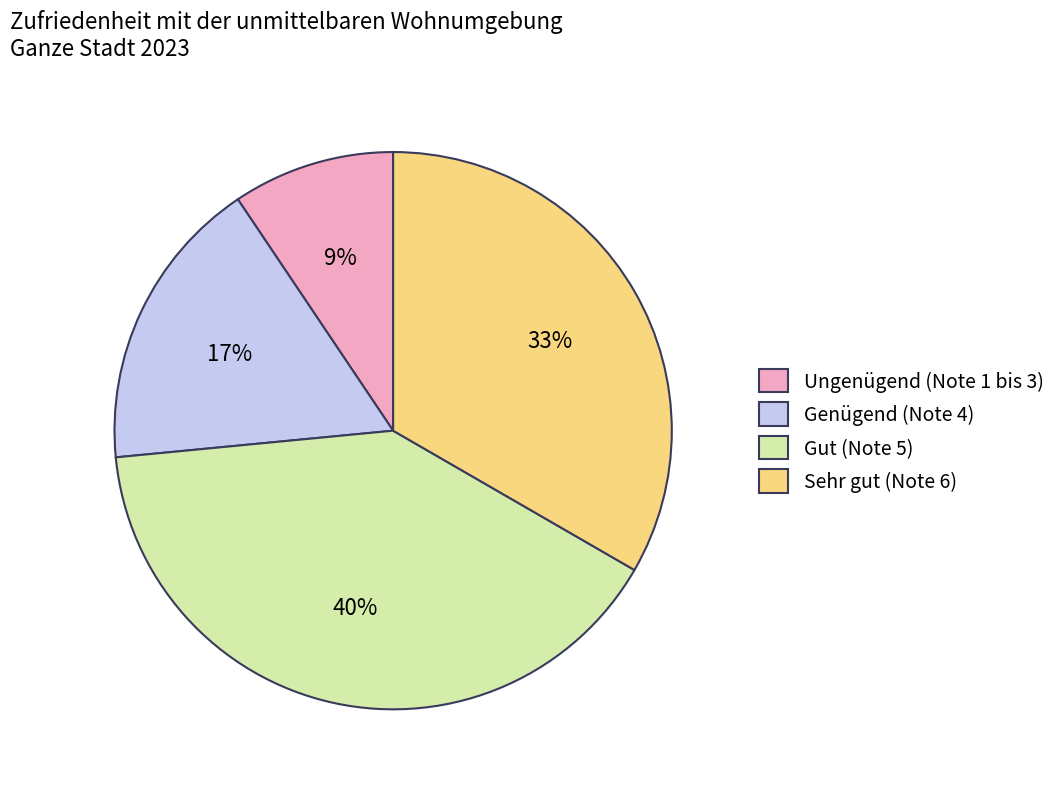

Is the sum of Gut (Note 5) and Sehr gut (Note 6) greater than half?

Yes